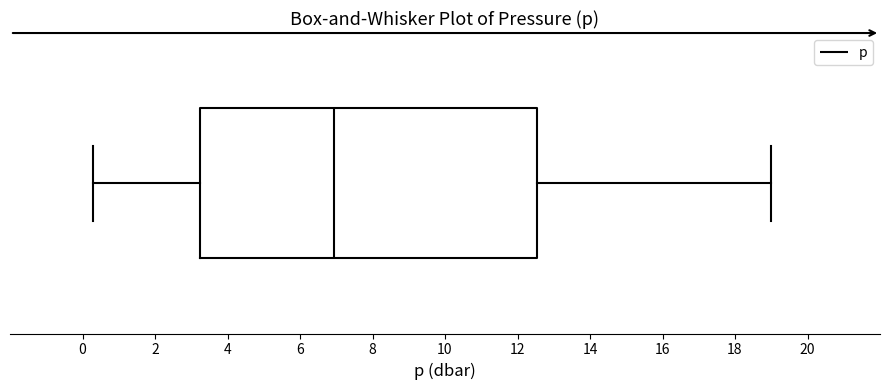

Read this box plot against the x-axis: the position of the median line, the range covered by the box, and the ends of both whiskers. The values are not printed on the chart, so give them approximately, as read against the axis.

median 7.0, box 3.2 to 12.6, whiskers 0.4 to 19.0